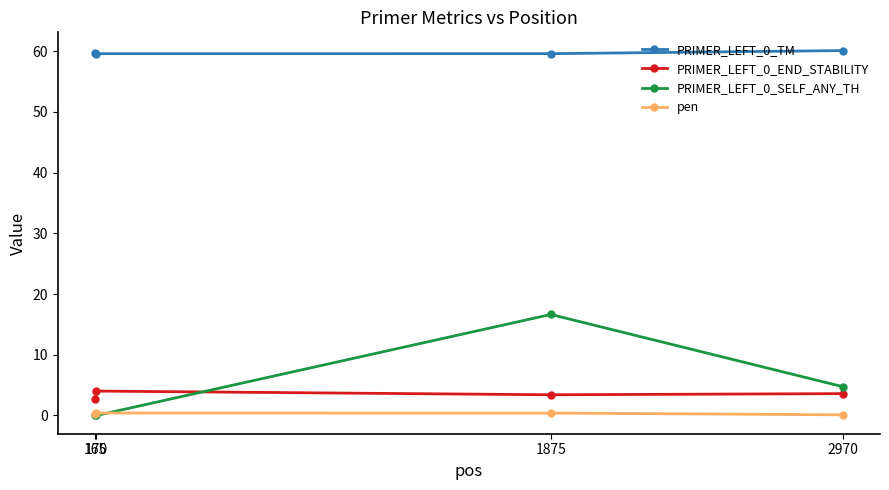

How many series are shown in this chart?

4